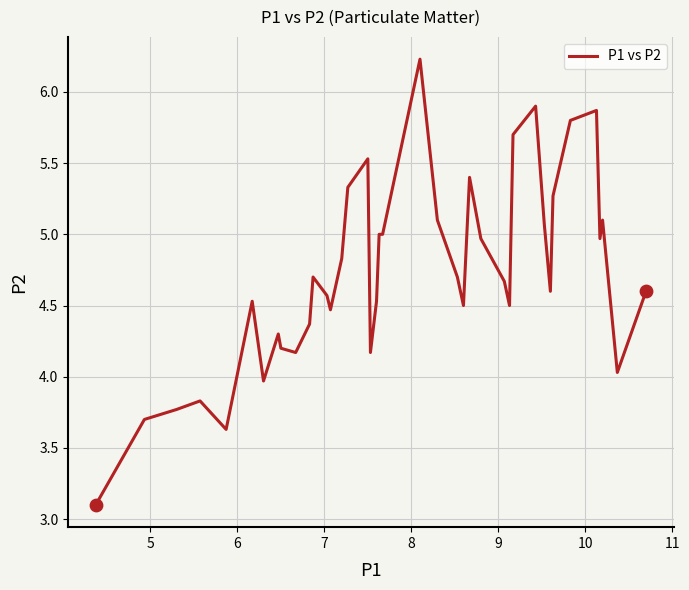

What is the maximum value shown in the chart?

6.2